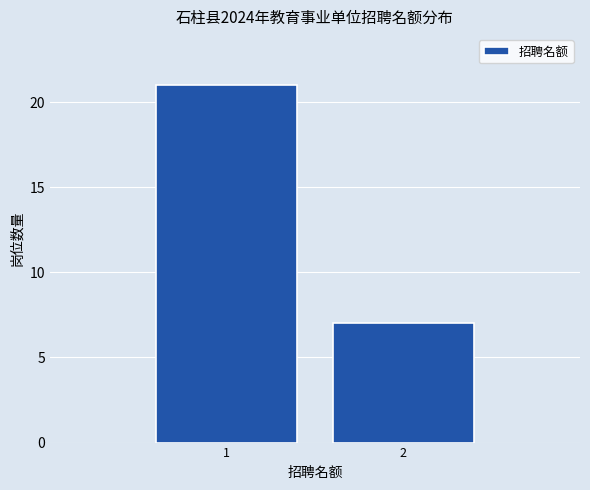

Reading left to right, transcribe all the data shown in this chart.

1=21	2=7